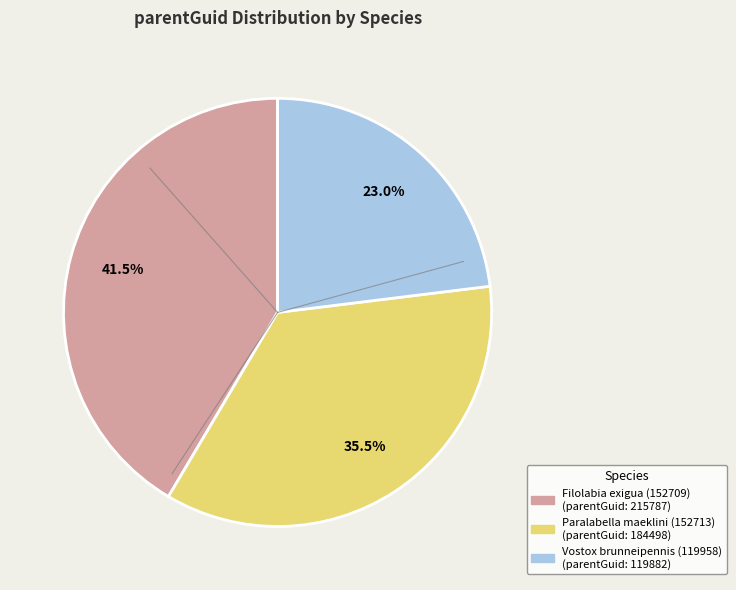

What is the ratio of the value at Filolabia exigua (152709) to the value at Vostox brunneipennis (119958)?

1.8